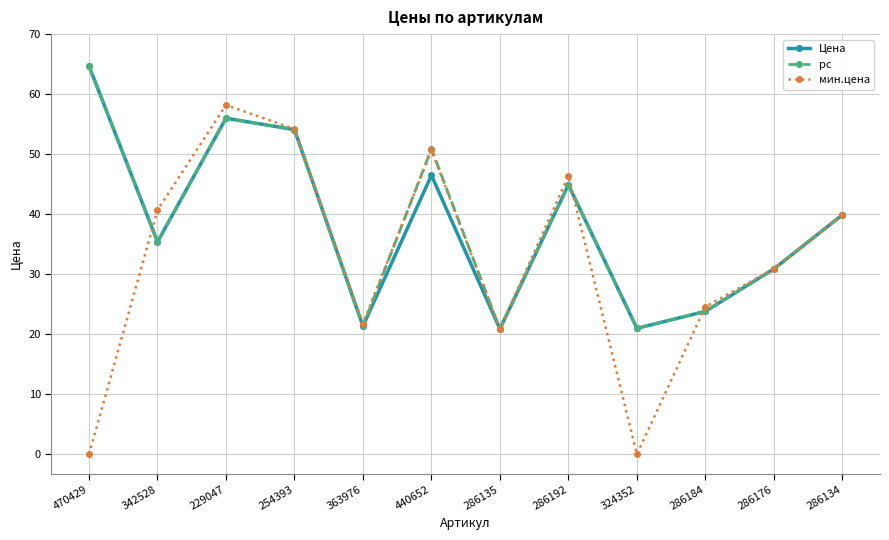

How many values in the мин.цена series exceed 39?

6